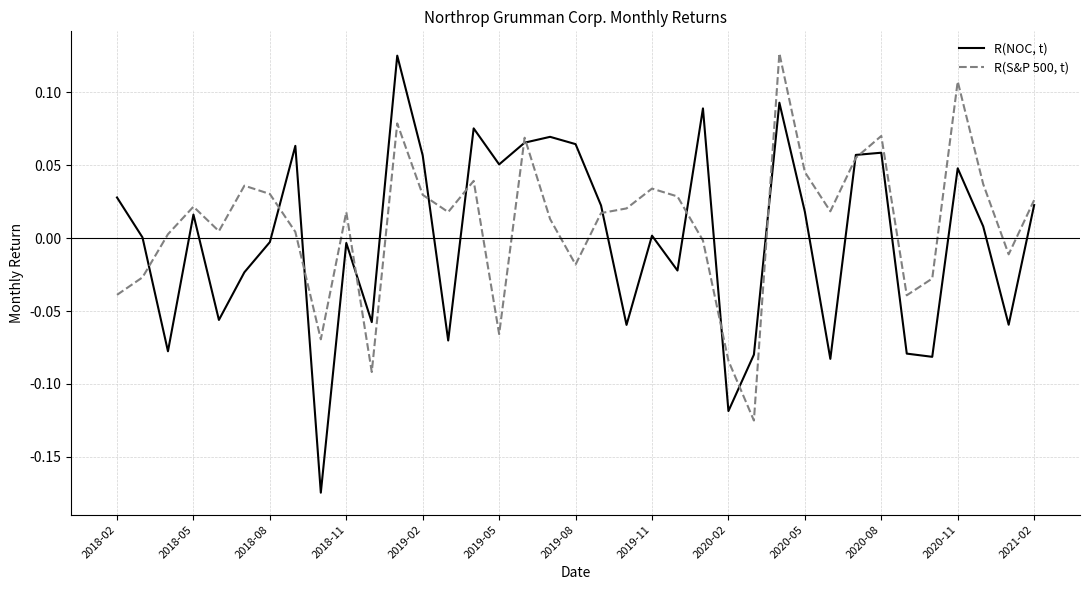

What is the difference between the second highest and minimum values in the R(S&P 500, t) series?

0.2